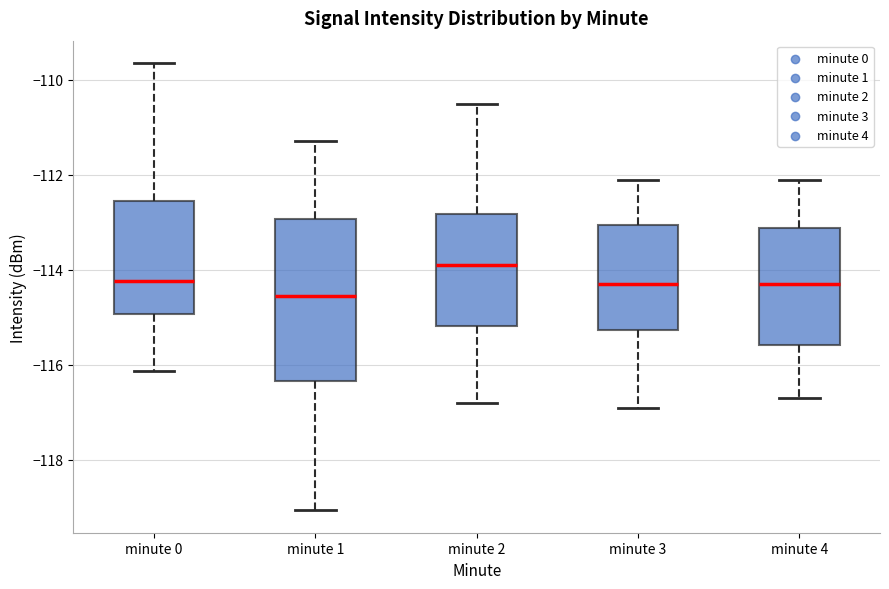

Which box's median line is the highest?

minute 2